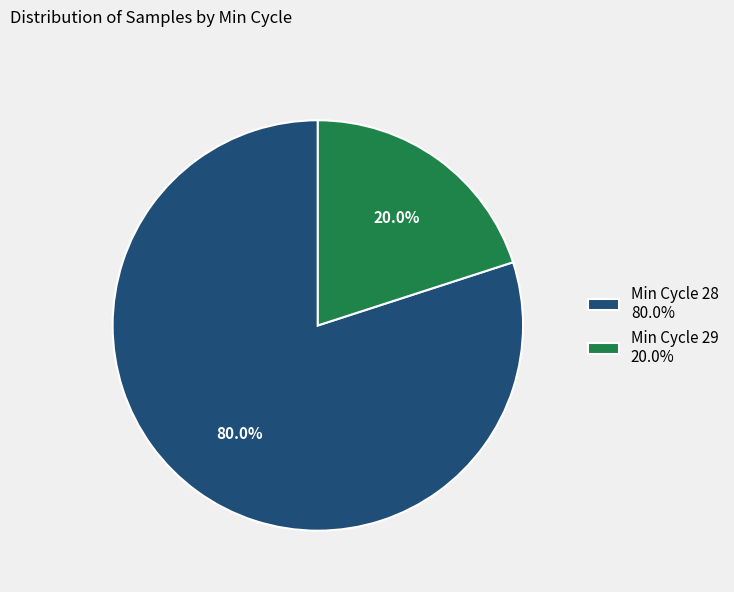

Do Min Cycle 29 20.0% and Min Cycle 28 80.0% together represent more than half of the pie?

Yes